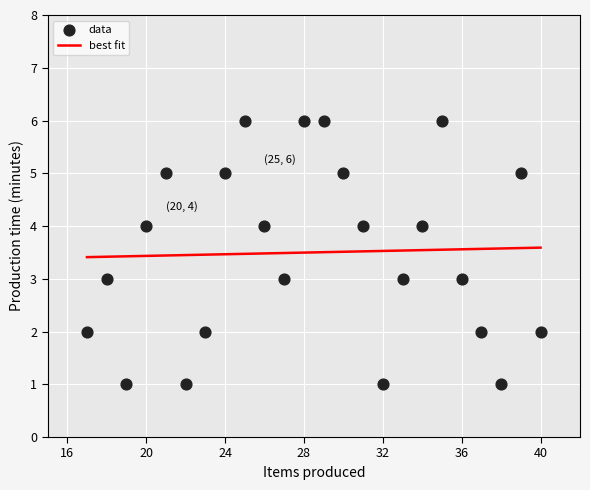

What is the range of X values (max minus min)?

23